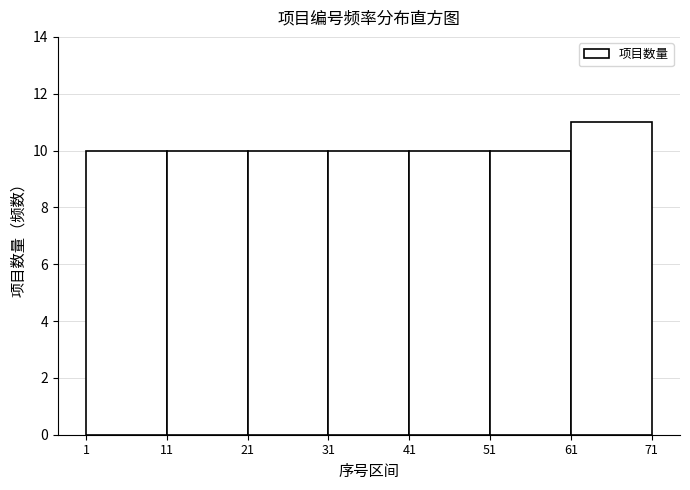

Which range on the x-axis has the tallest bar?

61 to 71